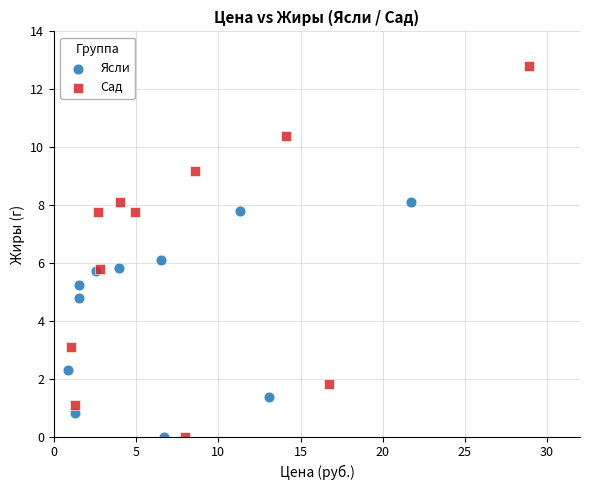

Which series reaches the maximum Y coordinate?

Сад